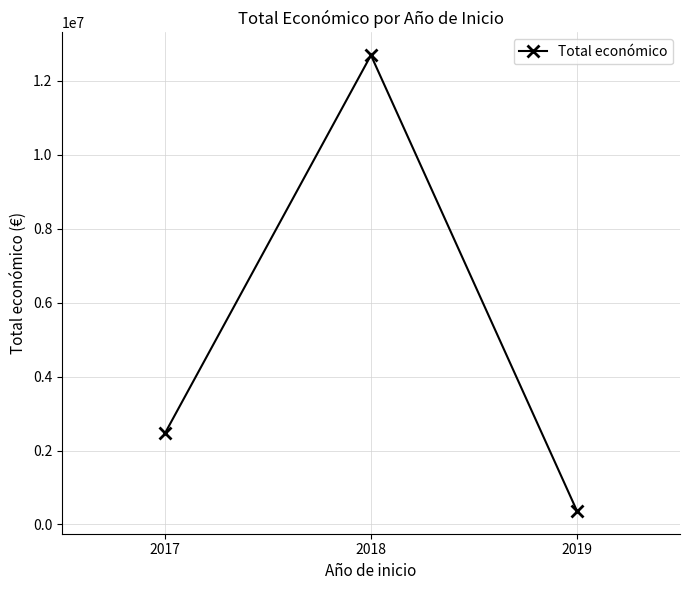

List the labels in order of value, largest first.

2018, 2017, 2019